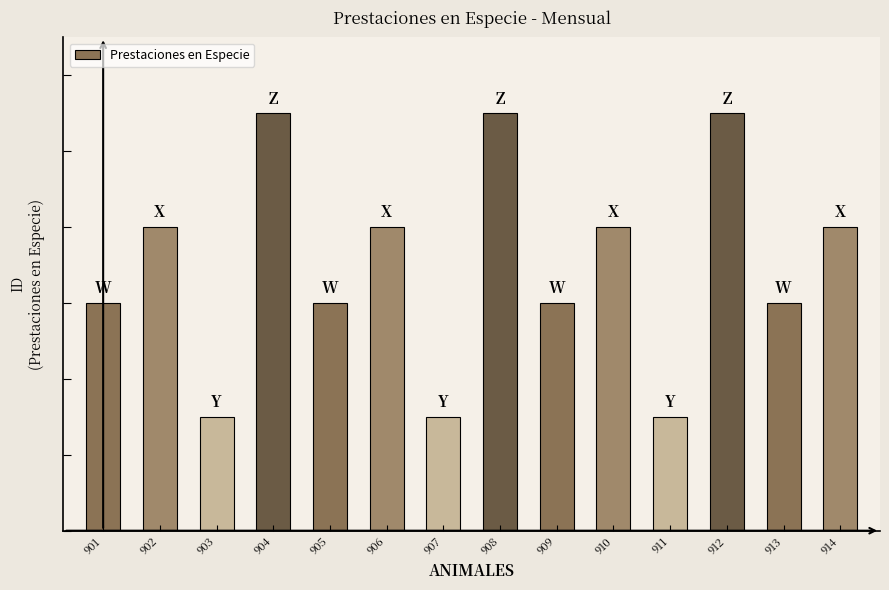

What is the ratio of the value at 911 to the value at 912?

0.3